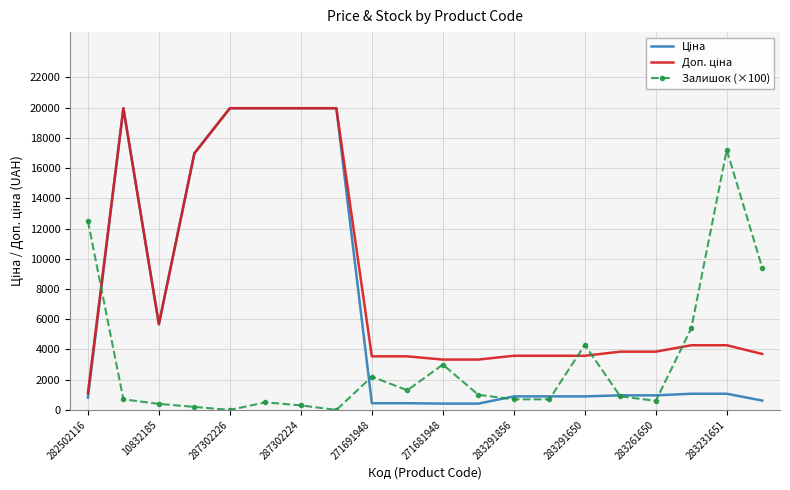

What is the value of the Ціна point at the 11th from the left?

416.6